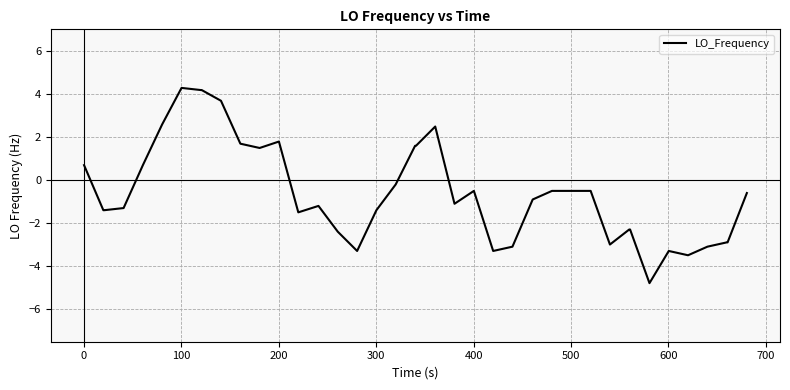

What is the maximum value shown in the chart?

4.3